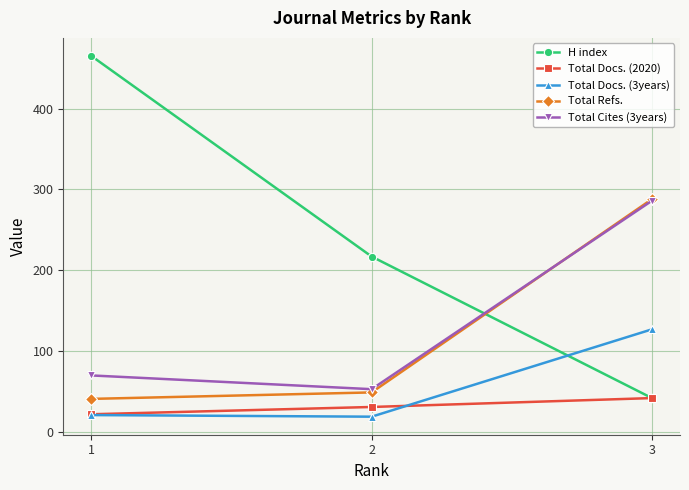

What are all the series names shown in the legend?

H index, Total Docs. (2020), Total Docs. (3years), Total Refs., Total Cites (3years)